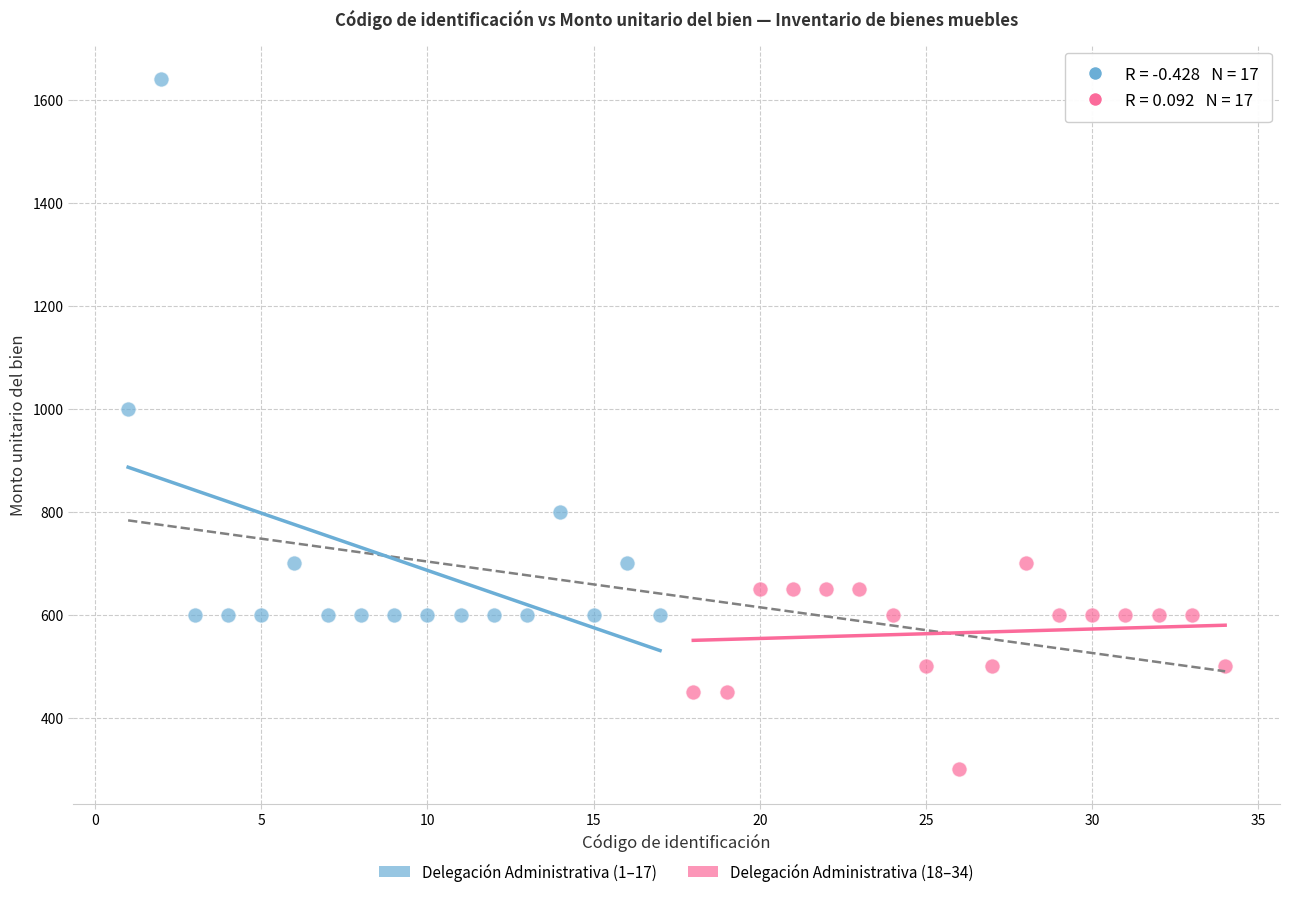

Which series has the largest Y range (max minus min)?

Delegación Administrativa (1–17)